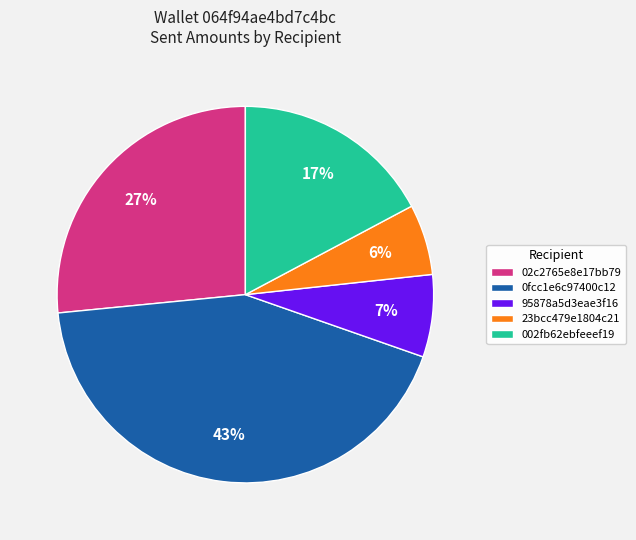

How many segments does this pie chart have?

5